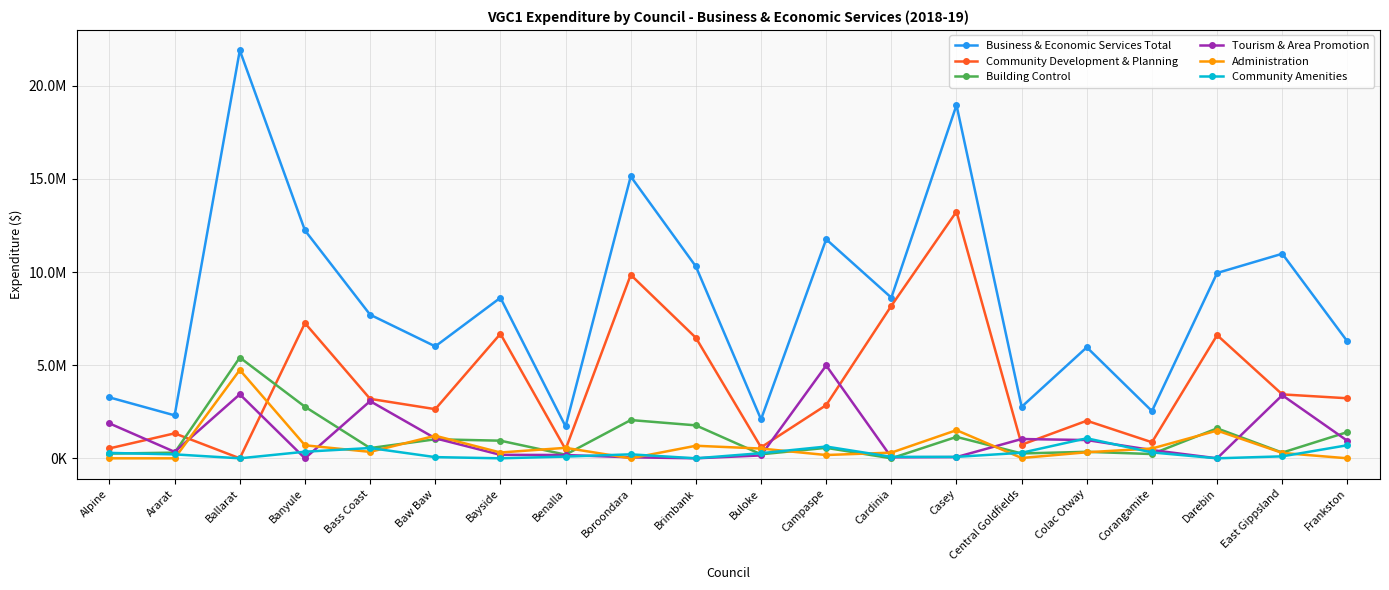

Between Casey and Cardinia, which is larger?

Casey